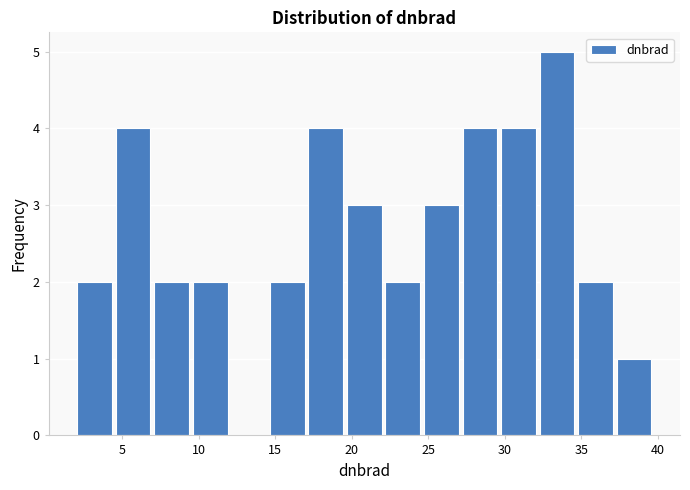

Reading left to right, transcribe this chart: for each bar, give the range it covers on the x-axis and its height. Neither the bar edges nor the heights are printed on the chart, so give them approximately, as read against the axes.

2.0 to 4.5: 2
4.5 to 7.0: 4
7.0 to 9.5: 2
9.5 to 12.0: 2
12.0 to 14.5: 0
14.5 to 17.0: 2
17.0 to 19.5: 4
19.5 to 22.0: 3
22.0 to 24.5: 2
24.5 to 27.0: 3
27.0 to 29.5: 4
29.5 to 32.0: 4
32.0 to 34.5: 5
34.5 to 37.0: 2
37.0 to 39.5: 1